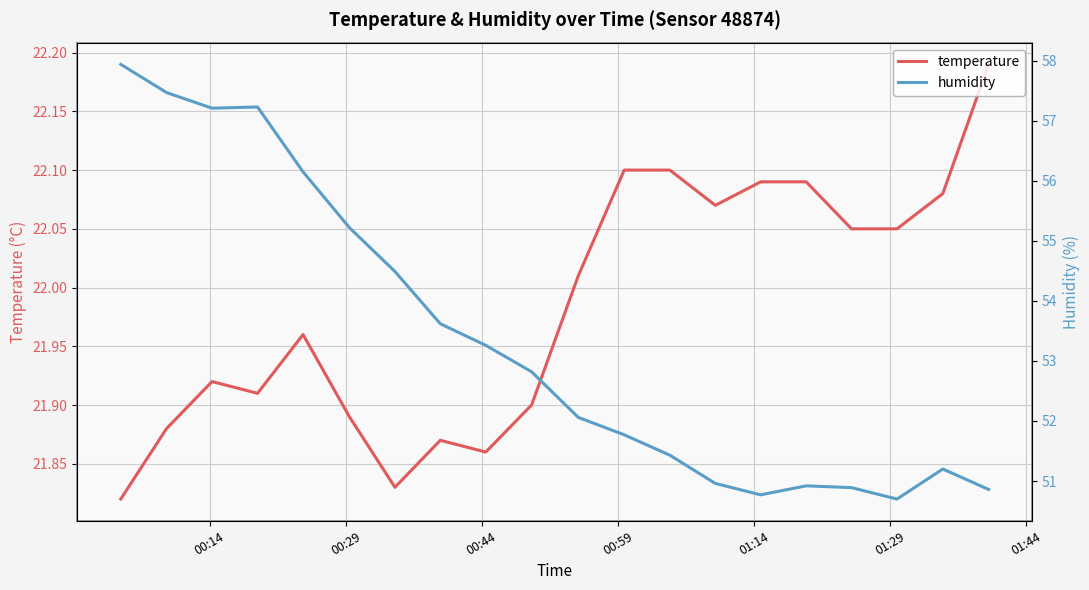

What is the average value of the humidity series?

53.3